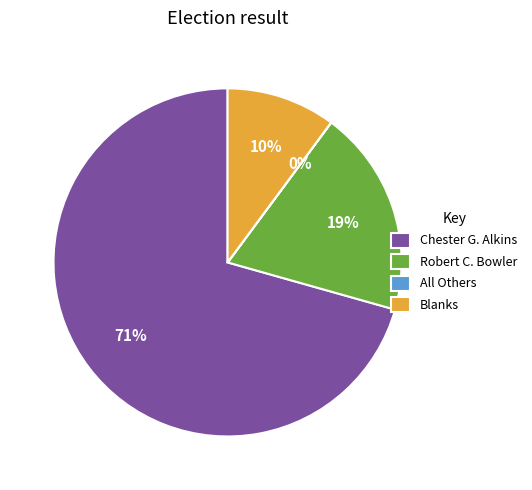

Which slice is the largest?

Chester G. Alkins